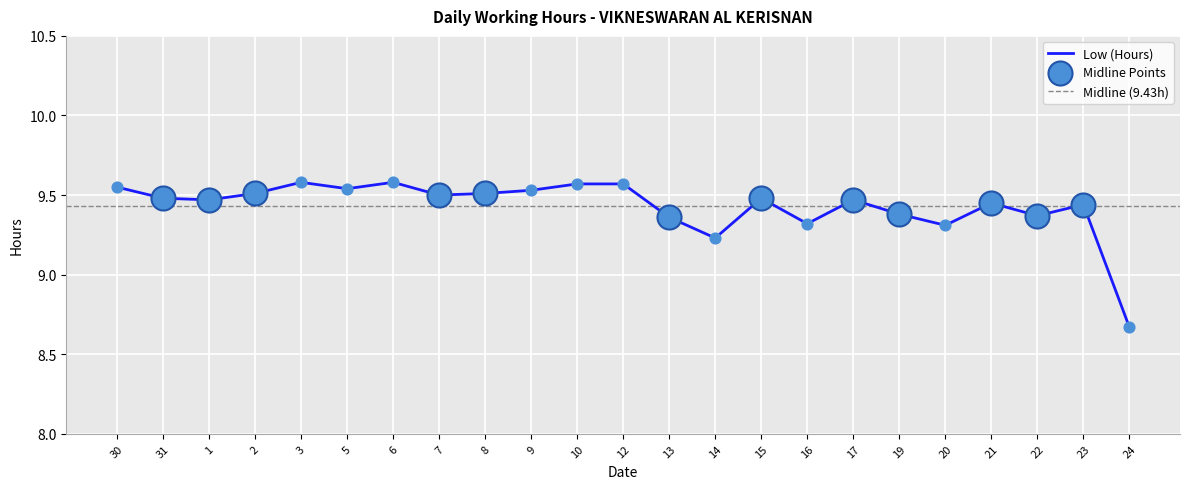

Approximately how many times larger is the value at 3 compared to 14?

1.0